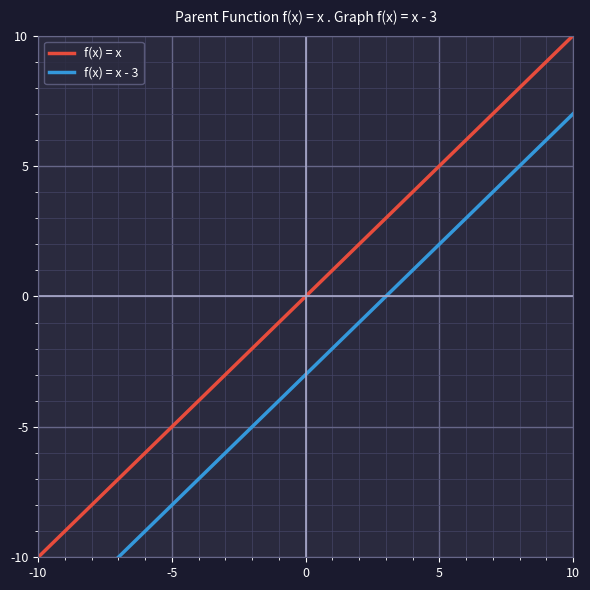

What is the lowest value of the f(x) = x series?

-10